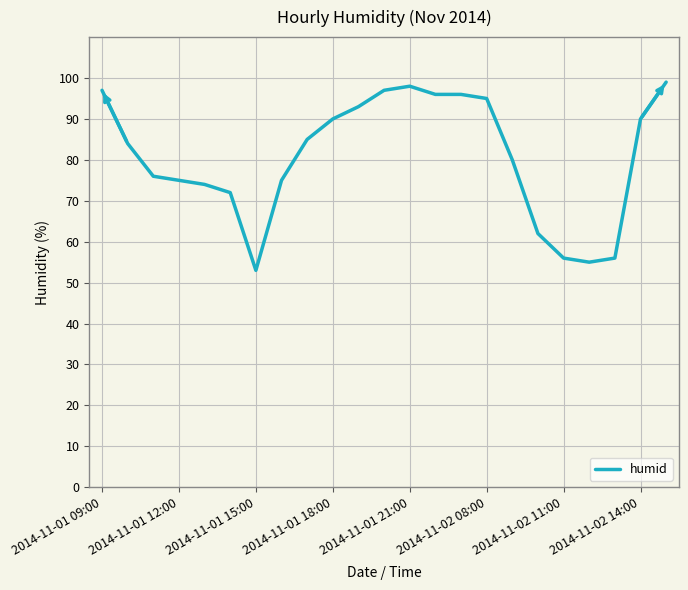

What is the difference between the maximum and minimum values?

46